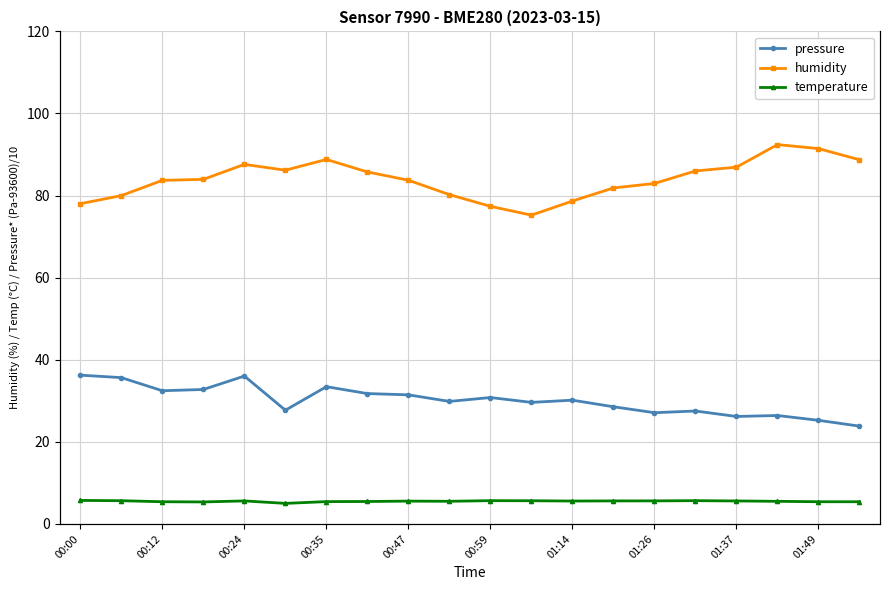

Which series has the largest total across all categories?

humidity